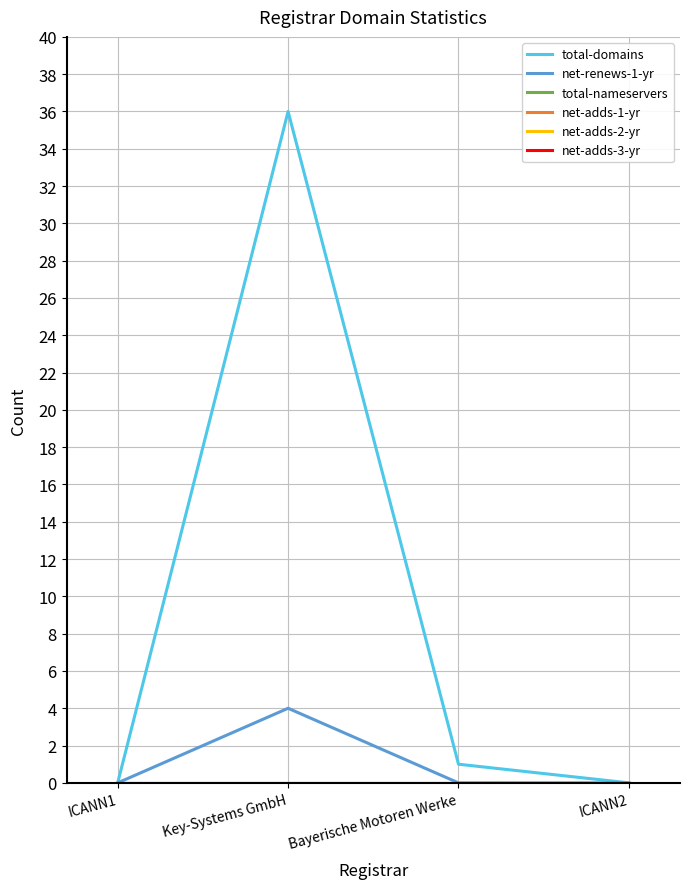

True or false: net-adds-3-yr and total-domains intersect in this chart.

False